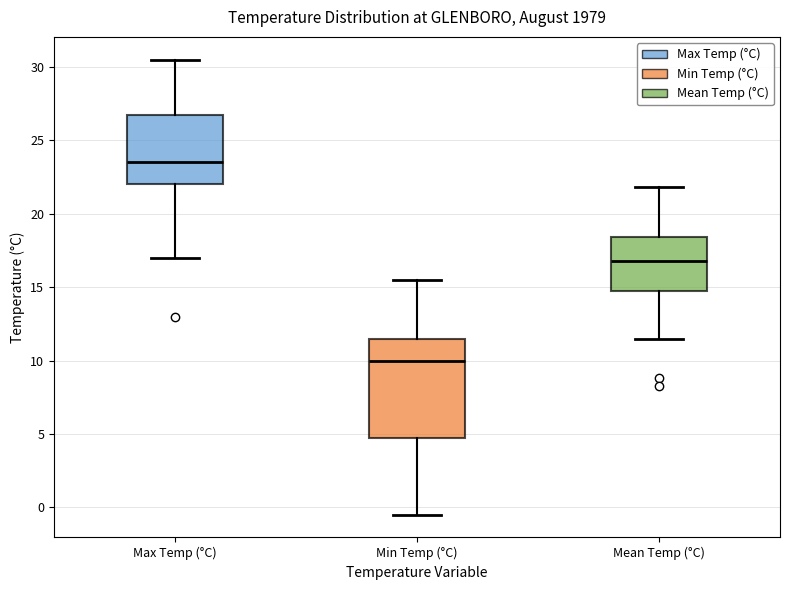

Which box's median line is the highest?

Max Temp (°C)